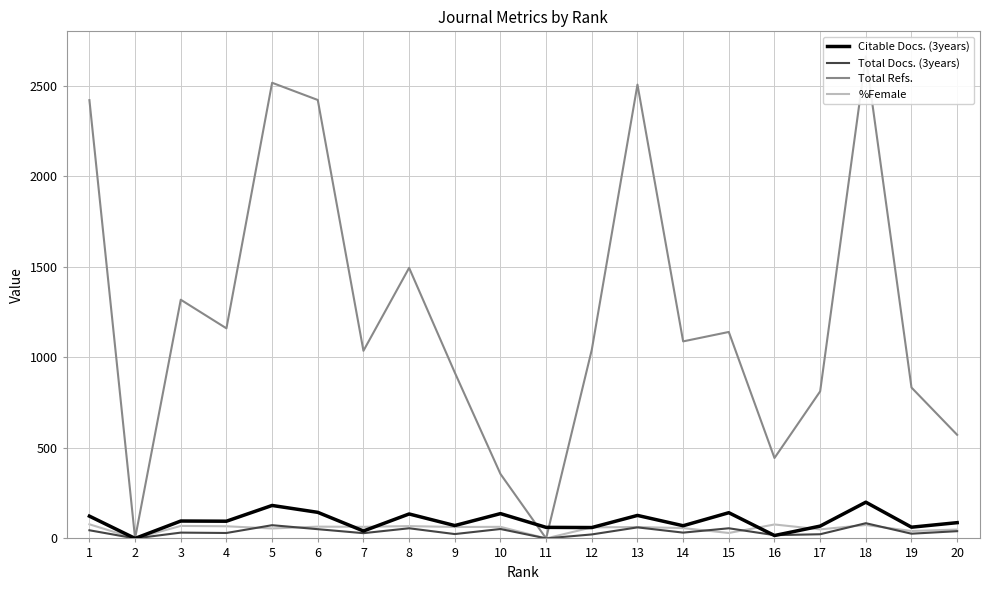

At which category does the chart reach its minimum across all series?

2